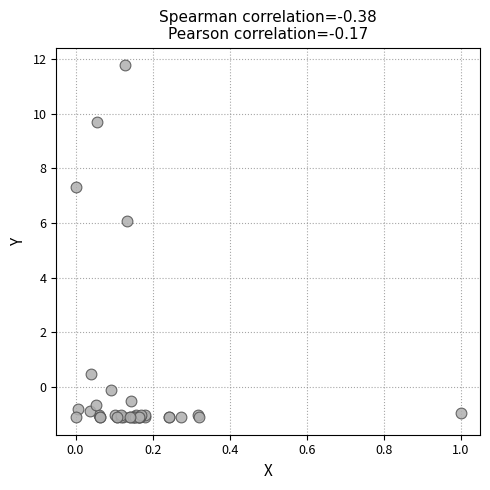

What Y value in the scatter plot is closest to 5?

6.1